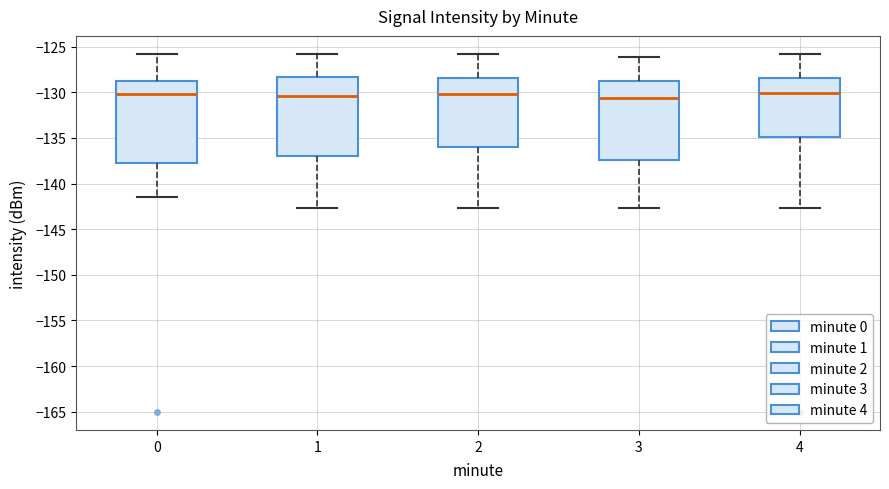

Where does the upper whisker of the box at x = 4 end on the y-axis? The values are not printed on the chart, so give them approximately, as read against the axis.

-126.0